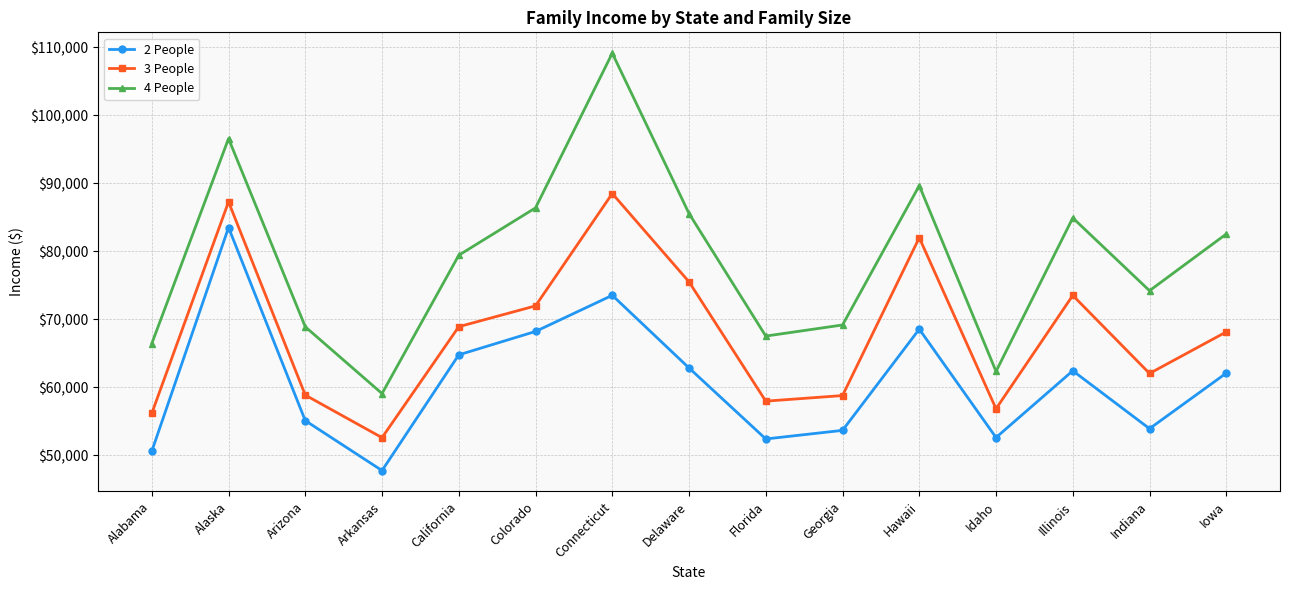

At which category does the chart reach its peak across all series?

Connecticut